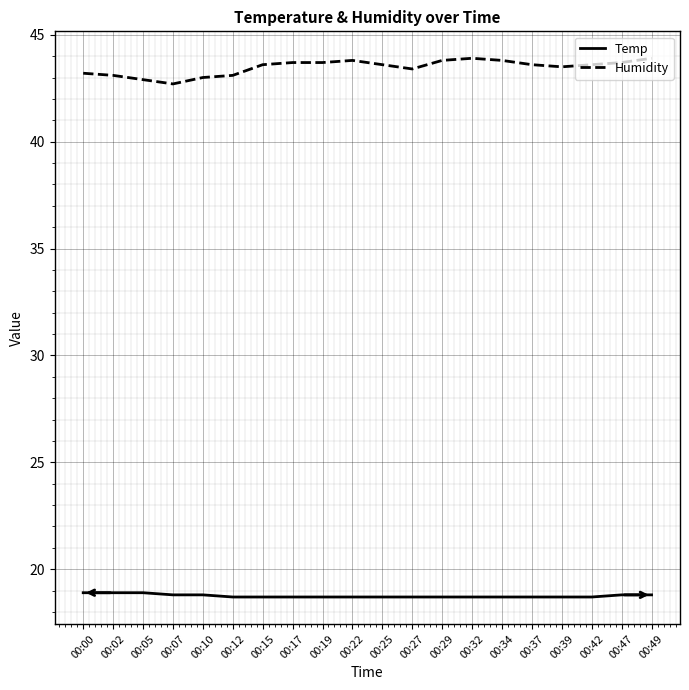

What is the difference between the highest and lowest values at 00:39?

24.8